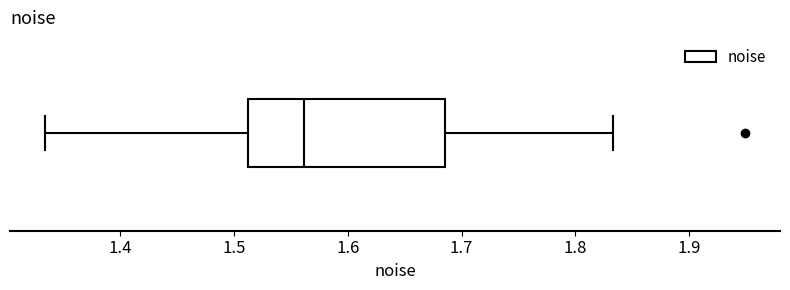

Read this box plot against the x-axis: the position of the median line, the range covered by the box, and the ends of both whiskers. The values are not printed on the chart, so give them approximately, as read against the axis.

median 1.56, box 1.51 to 1.69, whiskers 1.33 to 1.83